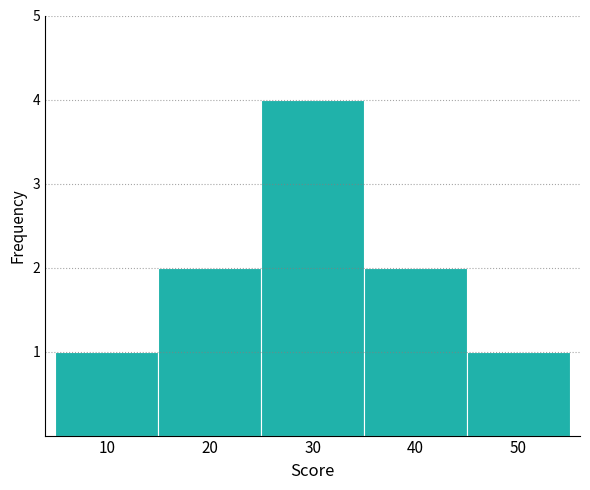

Reading left to right, transcribe all the data shown in this chart.

10=1	20=2	30=4	40=2	50=1